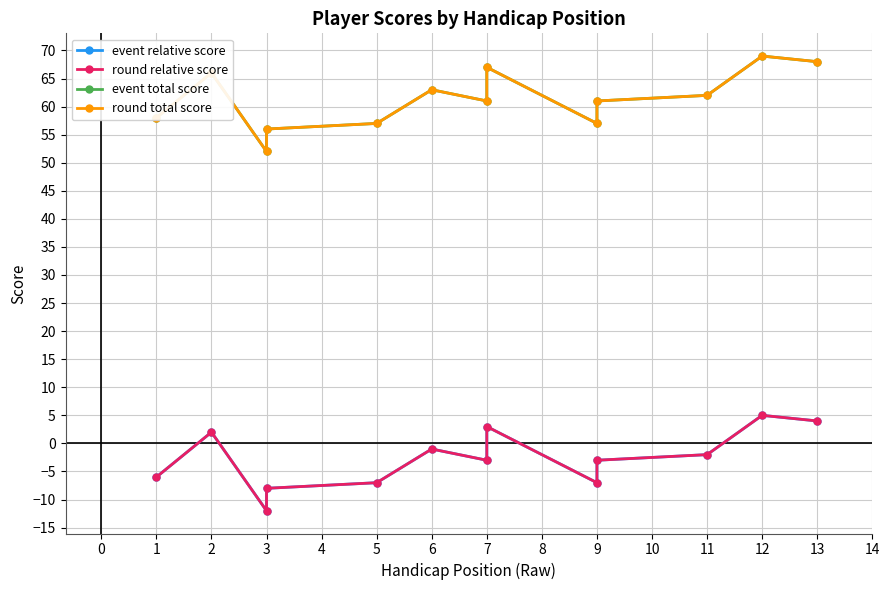

Is it true that event relative score equals -2 at 7?

False